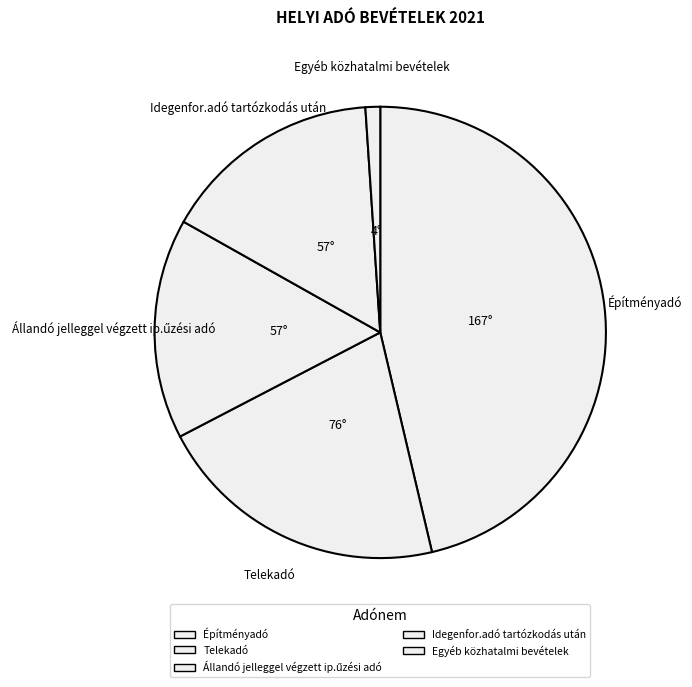

Does Telekadó represent more than half of the total?

No